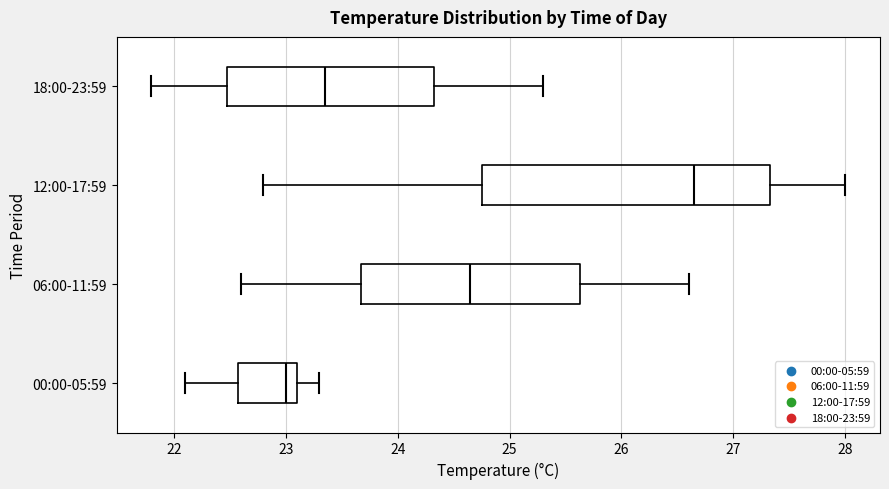

Where is the left edge of the box for 18:00-23:59 on the x-axis? The values are not printed on the chart, so give them approximately, as read against the axis.

22.5